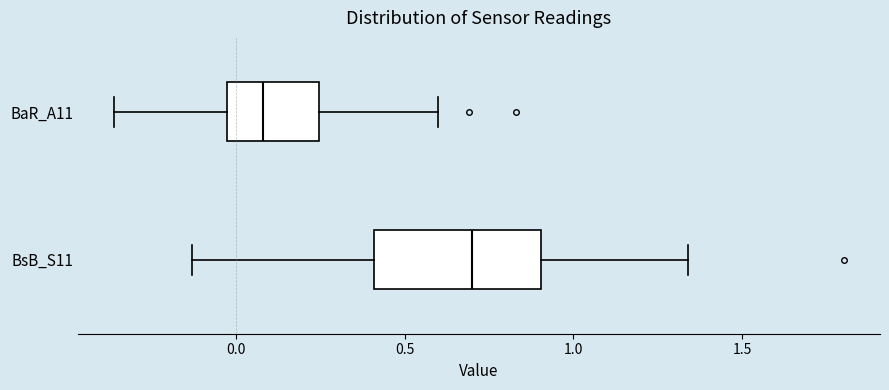

Where does the left whisker of the box for BaR_A11 end on the x-axis? The values are not printed on the chart, so give them approximately, as read against the axis.

-0.35